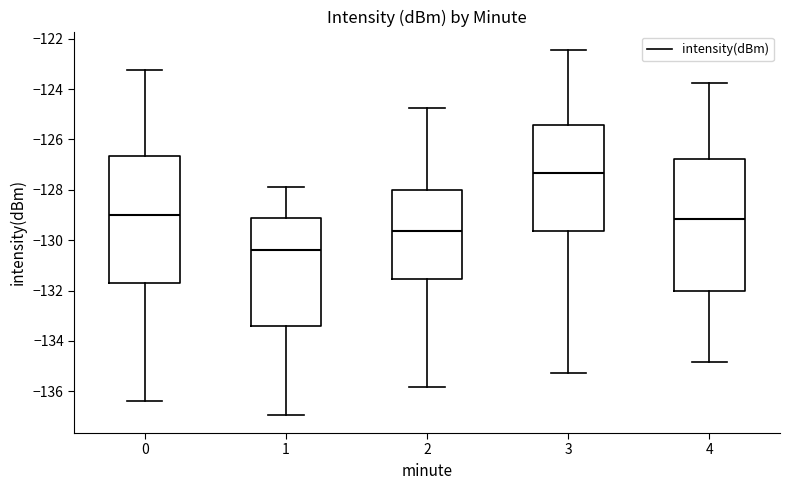

Reading left to right, transcribe this box plot: for each box, give where its median line is, the range the box spans, and where its two whiskers end, as read against the y-axis. The values are not printed on the chart, so give them approximately, as read against the axis.

0: median -129.0, box -131.8 to -126.6, whiskers -136.4 to -123.2
1: median -130.4, box -133.4 to -129.2, whiskers -137.0 to -127.8
2: median -129.6, box -131.6 to -128.0, whiskers -135.8 to -124.8
3: median -127.4, box -129.6 to -125.4, whiskers -135.2 to -122.4
4: median -129.2, box -132.0 to -126.8, whiskers -134.8 to -123.8